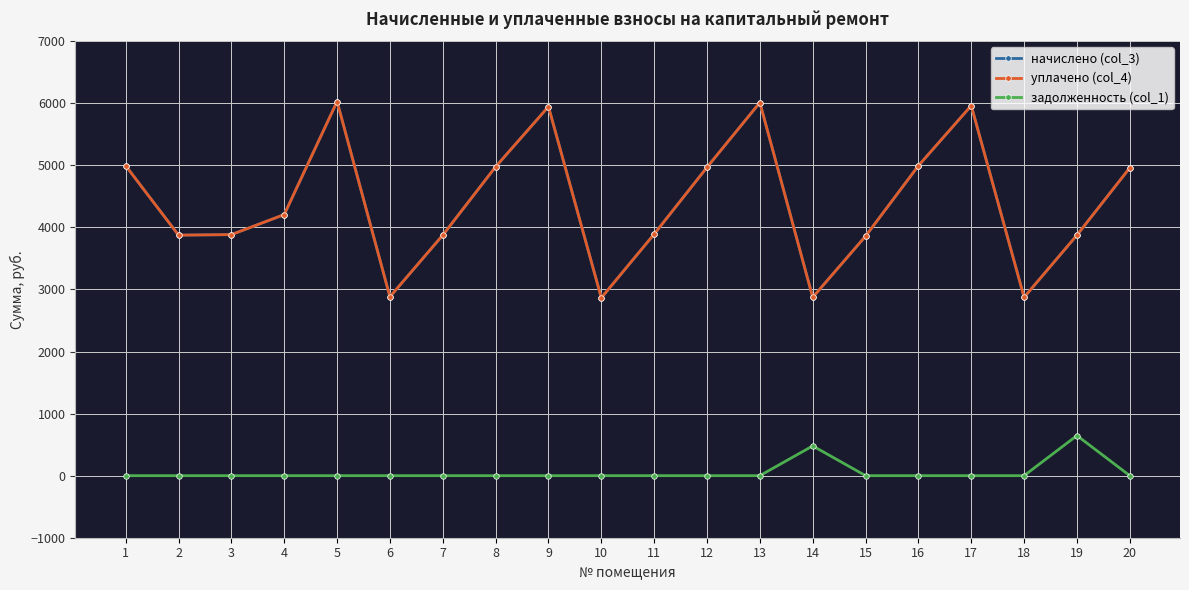

Is this an area chart (filled region under the line)?

No